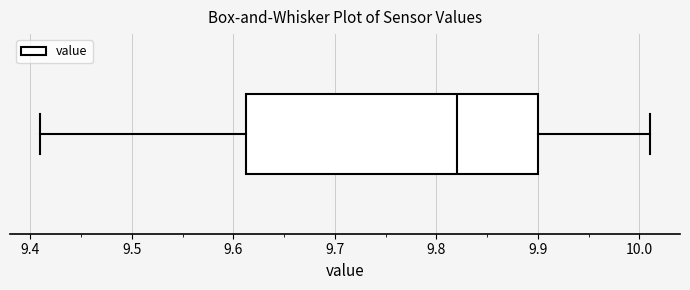

Read this box plot against the x-axis: the position of the median line, the range covered by the box, and the ends of both whiskers. The values are not printed on the chart, so give them approximately, as read against the axis.

median 9.82, box 9.61 to 9.90, whiskers 9.41 to 10.01